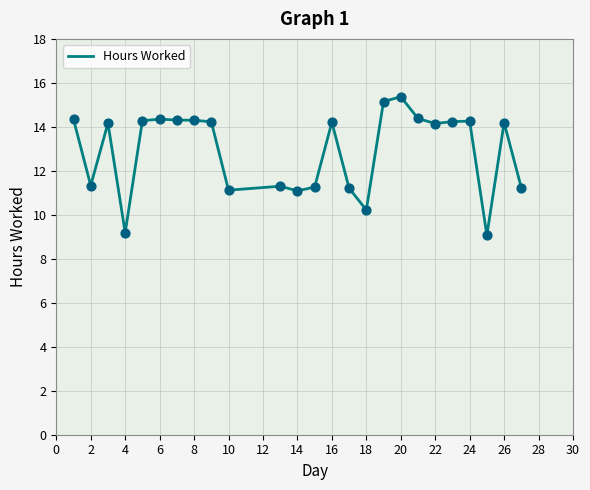

What is the minimum value shown in the chart?

9.1